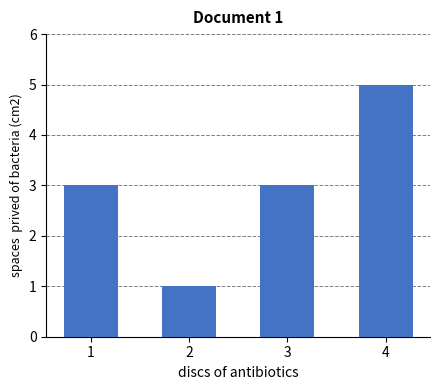

Reading right to left, what are all the values shown in this chart?

4=5	3=3	2=1	1=3